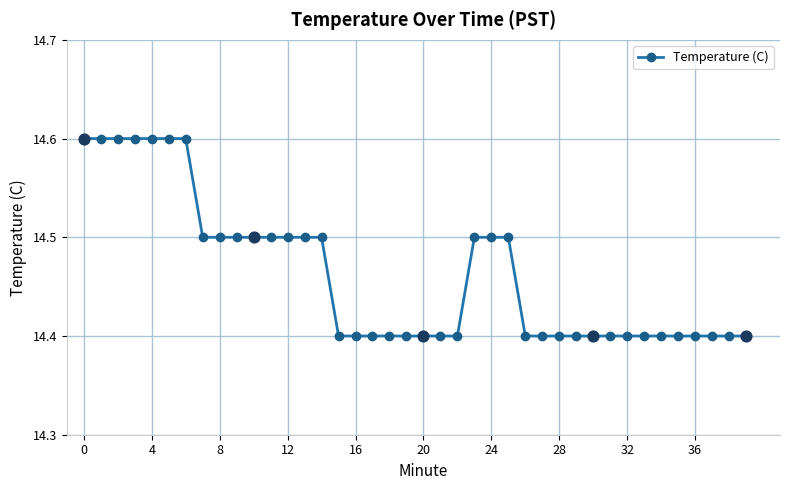

Count the values in the range 14 to 15.

40